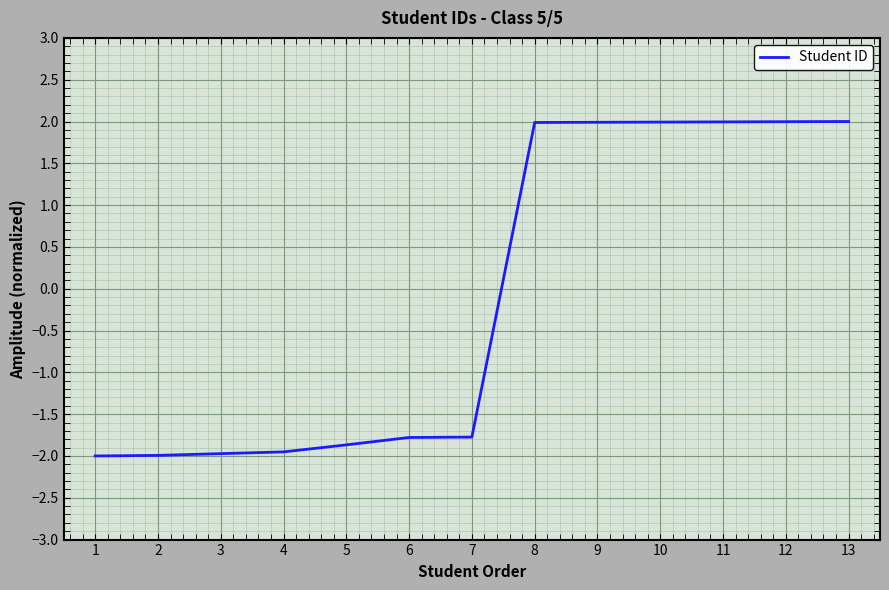

Where does the data first go above -1?

8